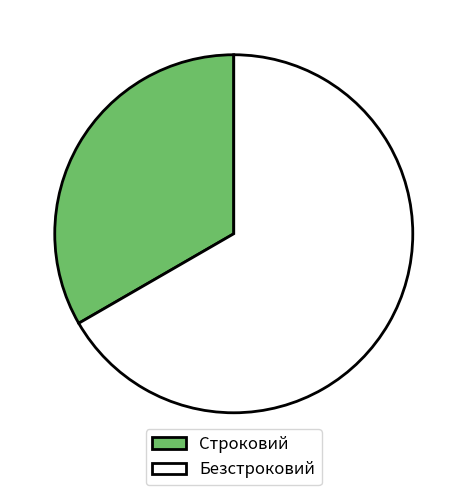

True or false: Безстроковий accounts for 67% of the total.

True